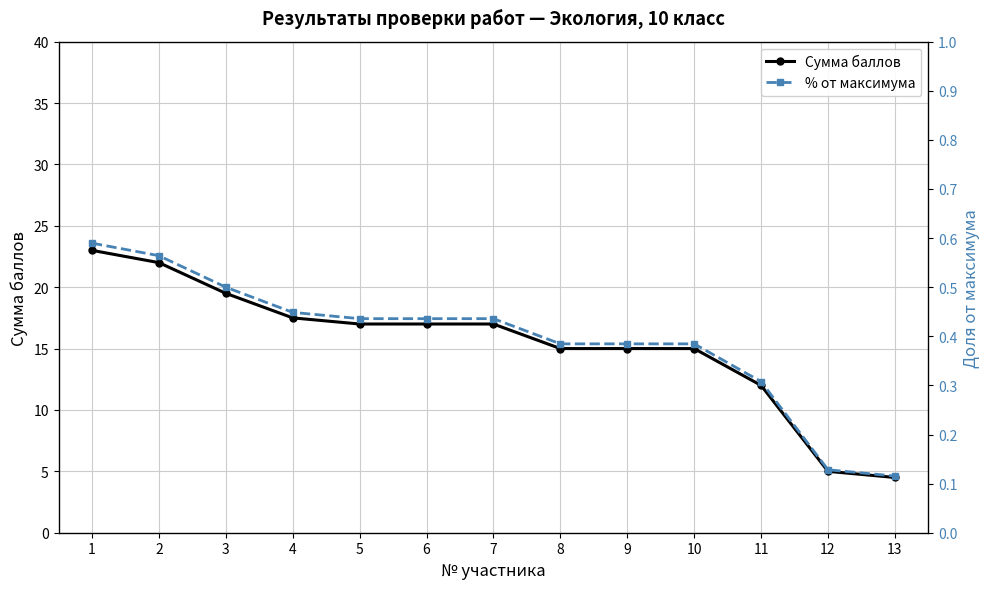

The % от максимума series shows 0.4 at 7. True or false?

True